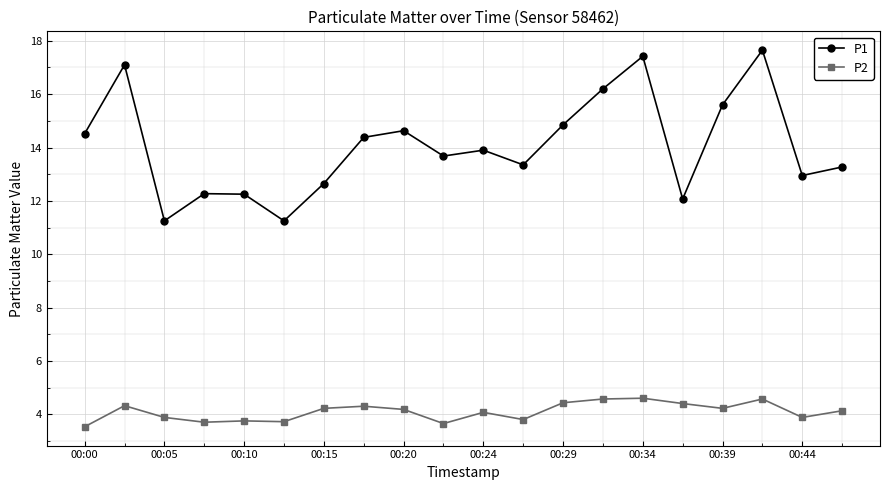

What is the value of the P2 point at the 1st from the left?

3.5